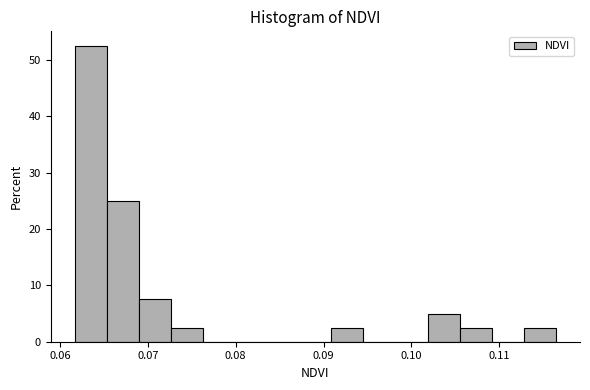

Read against the x-axis, roughly where is the centre of the tallest bar?

0.064